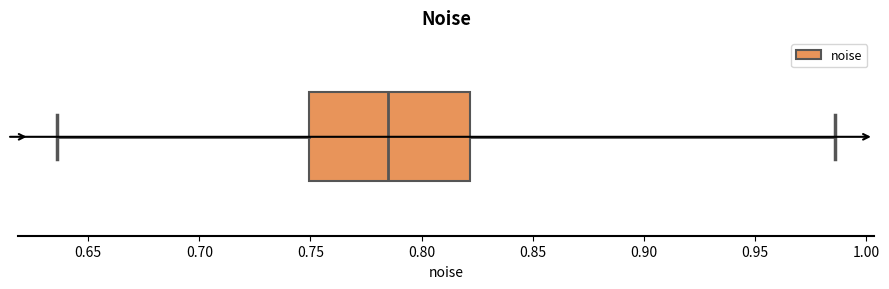

Where does the right whisker of the box end on the x-axis? The values are not printed on the chart, so give them approximately, as read against the axis.

0.985